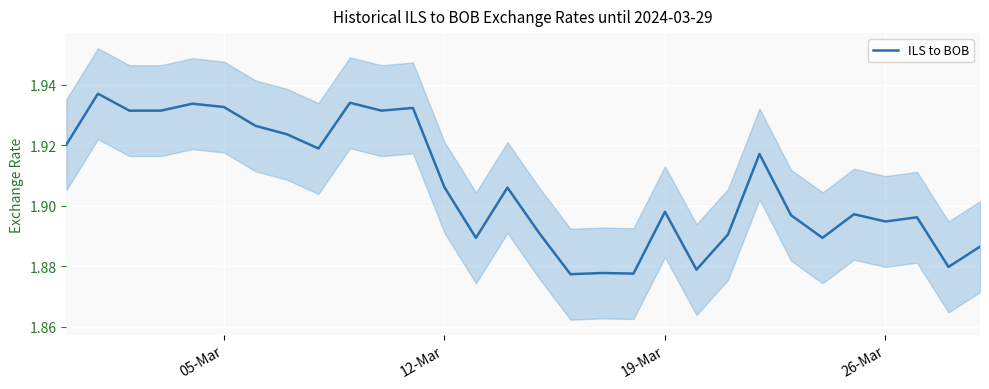

True or false: ILS to BOB has a value of 3.2 at 19-Mar.

False